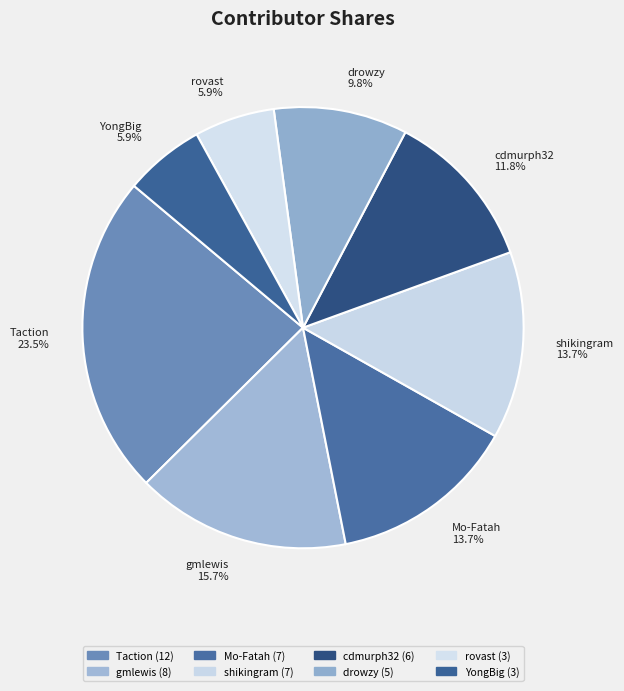

Does Taction account for over 50% of the chart?

No